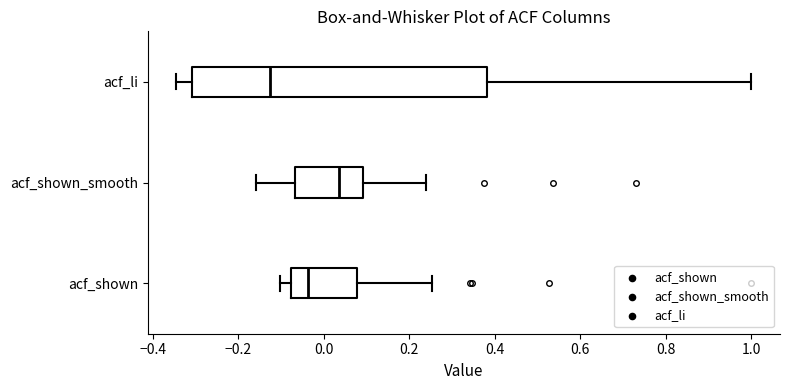

Where does the median line of the box for acf_li sit on the x-axis? The values are not printed on the chart, so give them approximately, as read against the axis.

-0.12